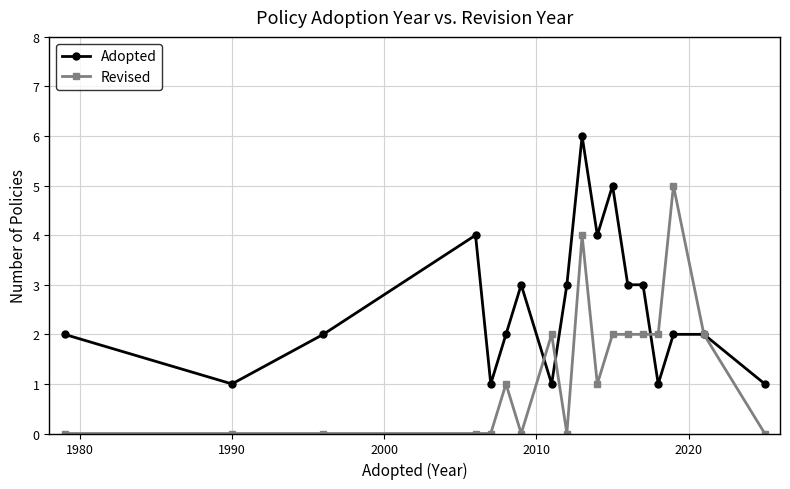

Which series has the largest total across all categories?

Adopted